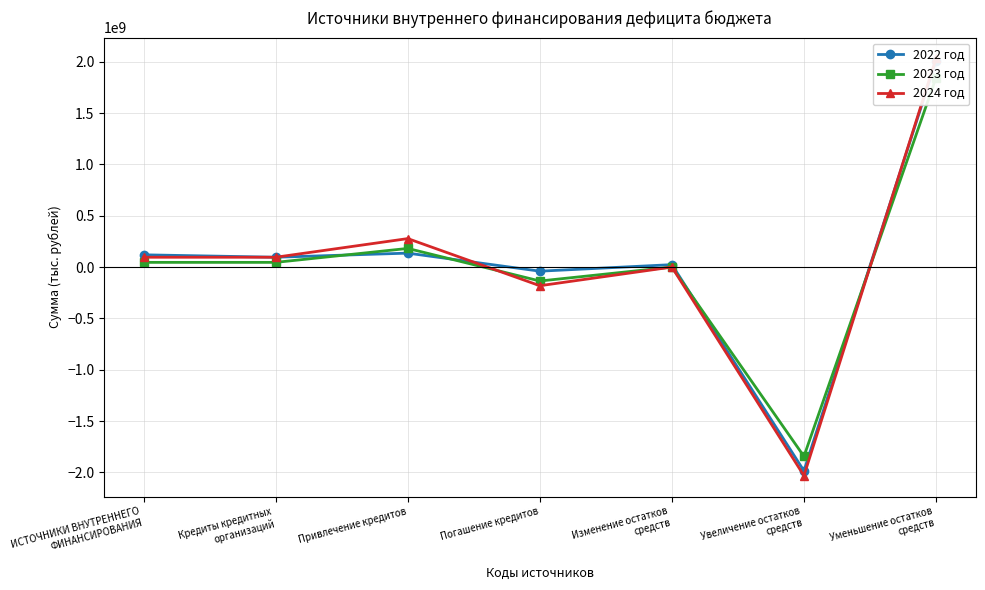

At which label does 2024 год reach its peak?

Уменьшение остатков
средств